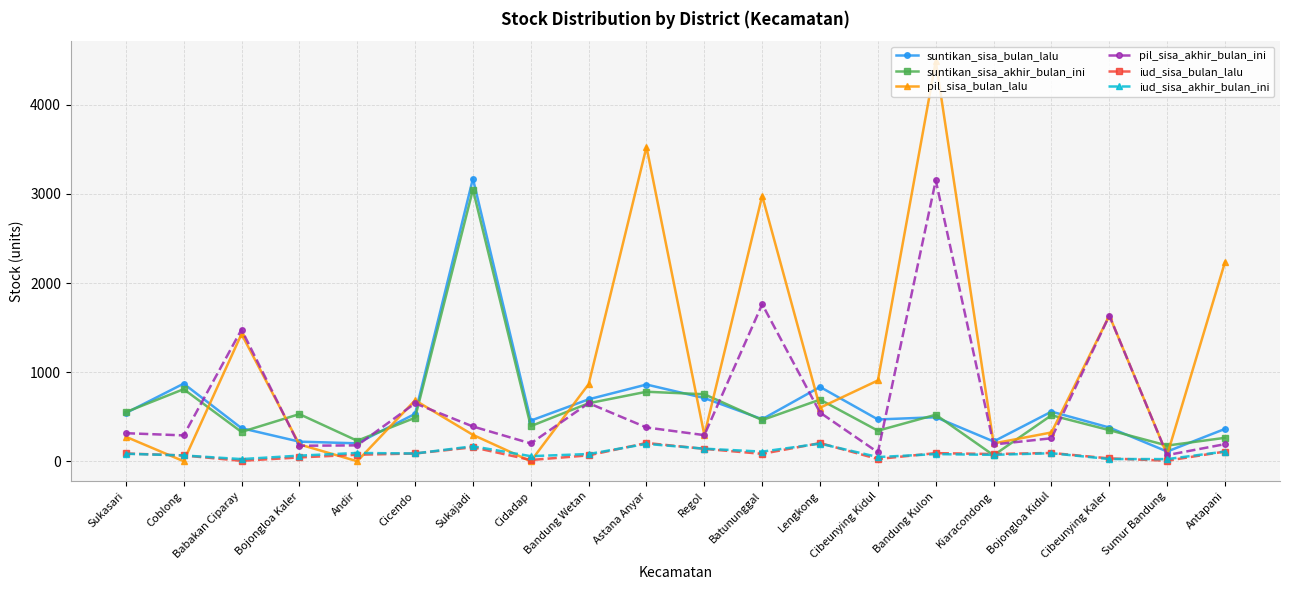

How many lines are shown in the chart?

6